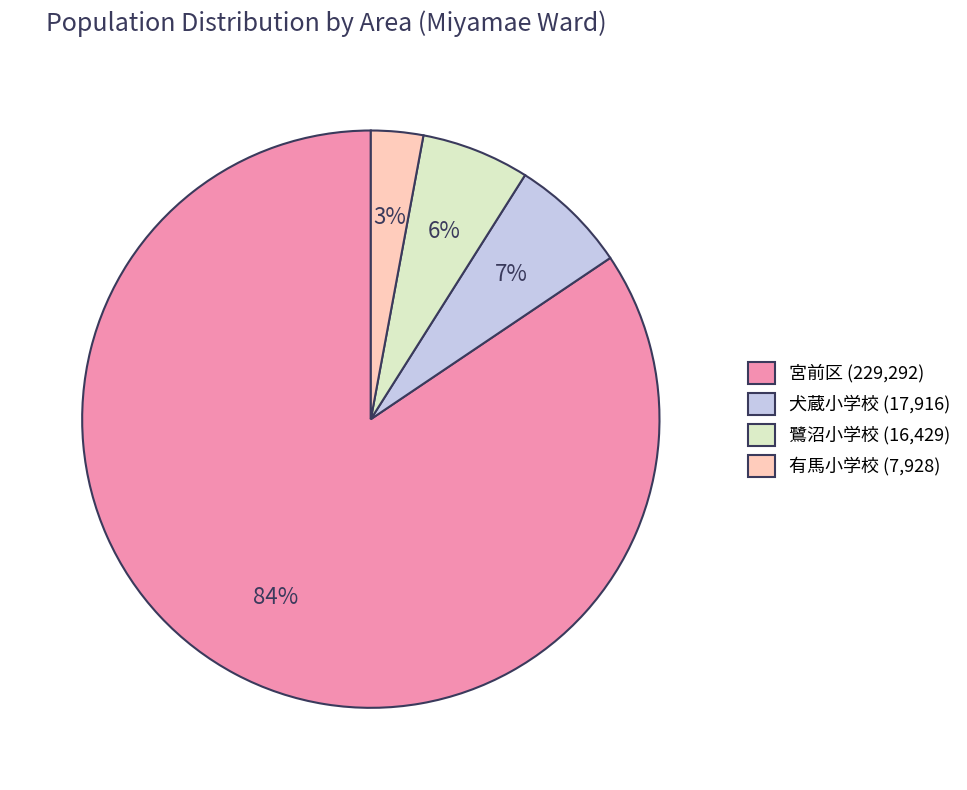

Which has a higher value, 宮前区 (229,292) or 鷺沼小学校 (16,429)?

宮前区 (229,292)